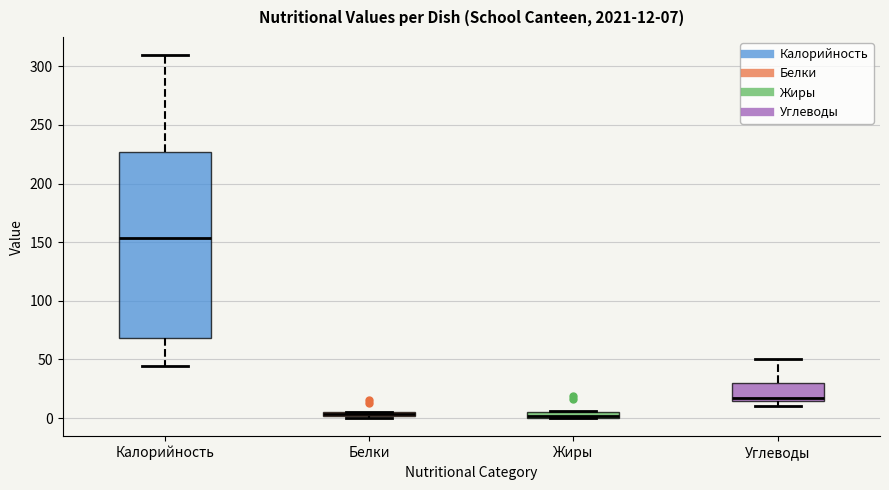

Which box is the tallest, from its lower edge to its upper edge?

Калорийность